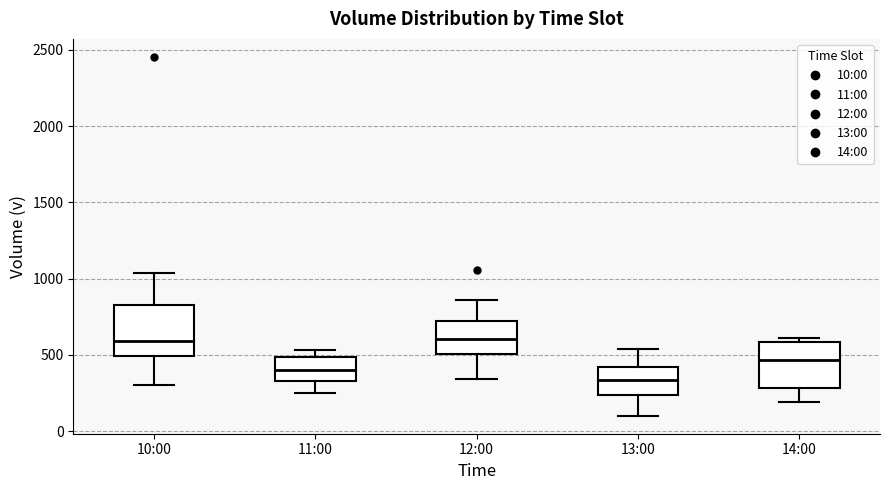

Where does the upper whisker of the box for 13:00 end on the y-axis? The values are not printed on the chart, so give them approximately, as read against the axis.

550